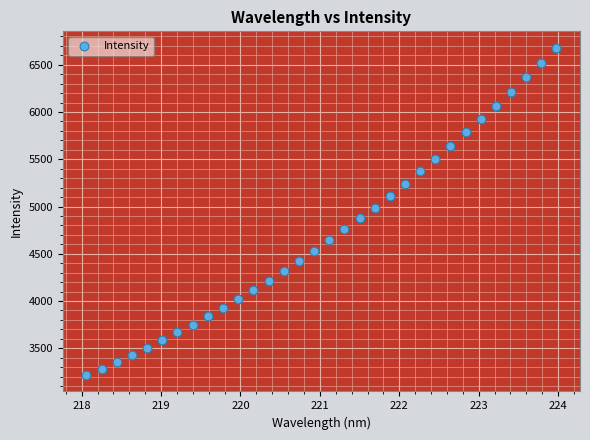

What is the range of Y values (max minus min)?

3463.5